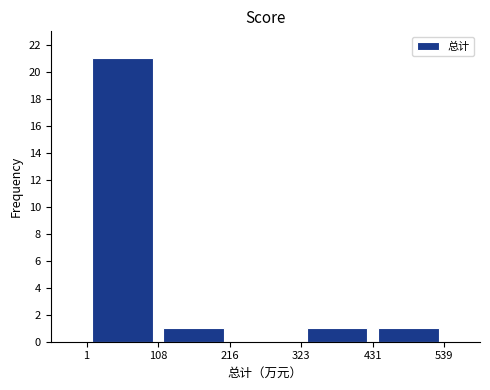

What is the height of the bar covering 1 to 108 on the x-axis? The values are not printed on the chart, so give them approximately, as read against the axis.

21